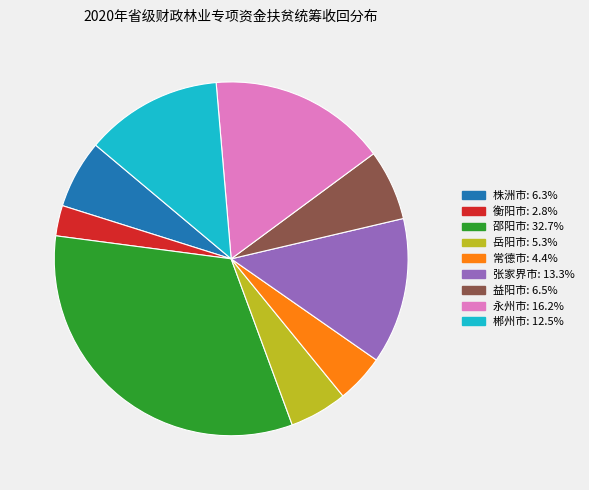

Do 郴州市 and 株洲市 together represent more than half of the pie?

No